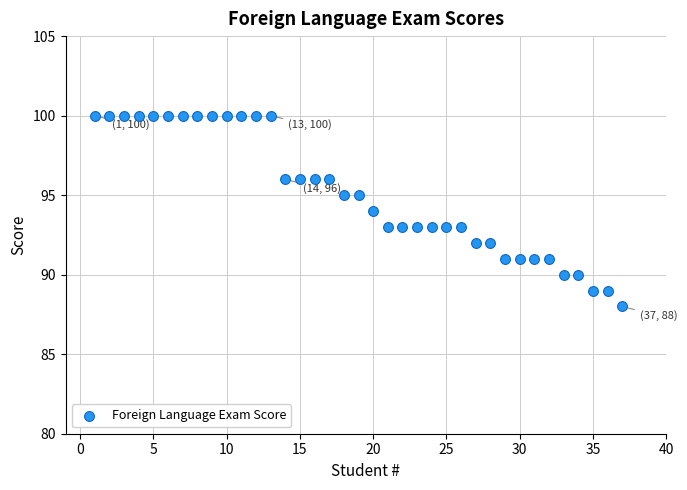

What is the range of Y values (max minus min)?

12